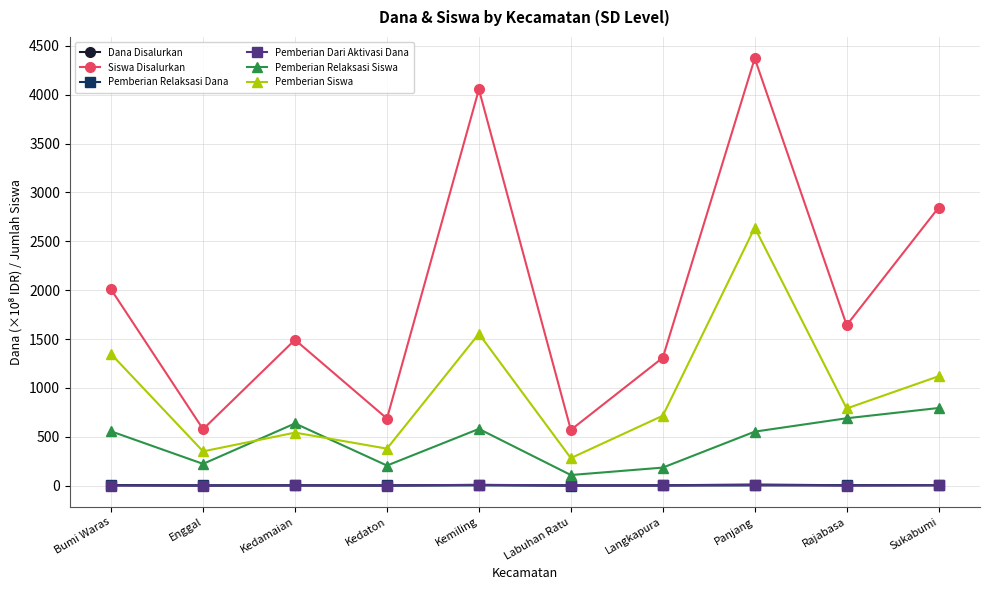

How many series are shown in this chart?

6